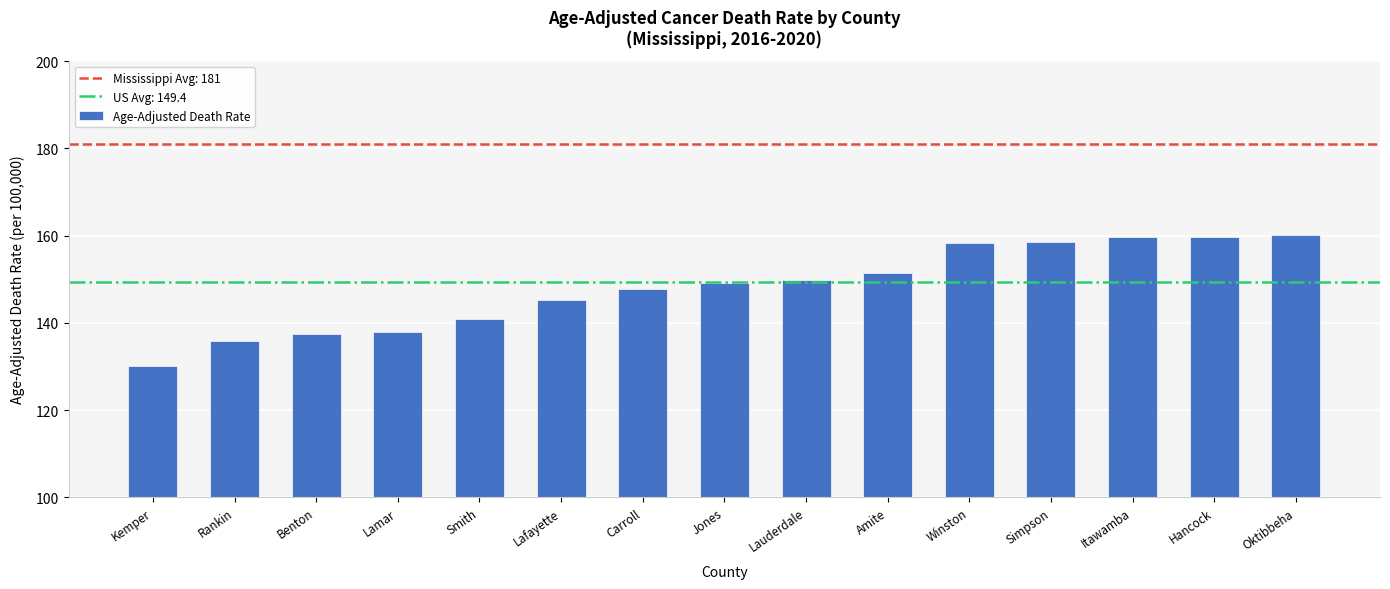

What is the label of the 4th bar from the left?

Lamar